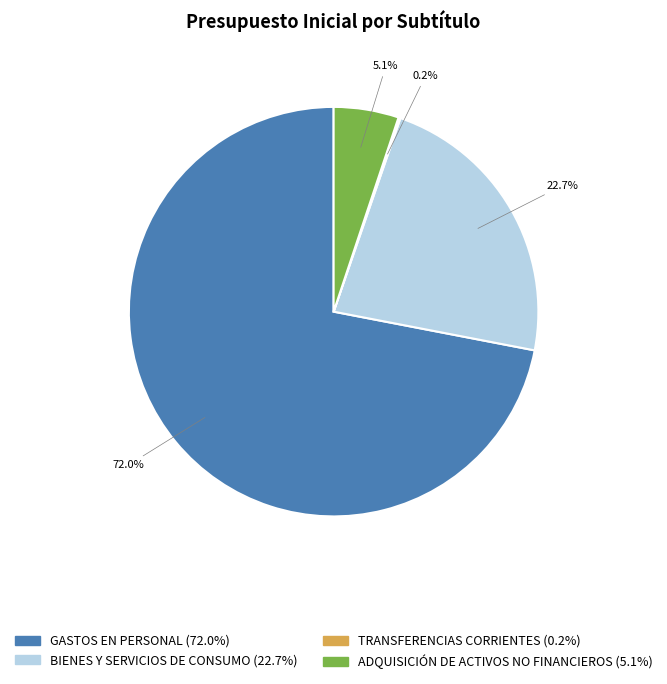

What is the ratio of the value at GASTOS EN PERSONAL to the value at BIENES Y SERVICIOS DE CONSUMO?

3.2